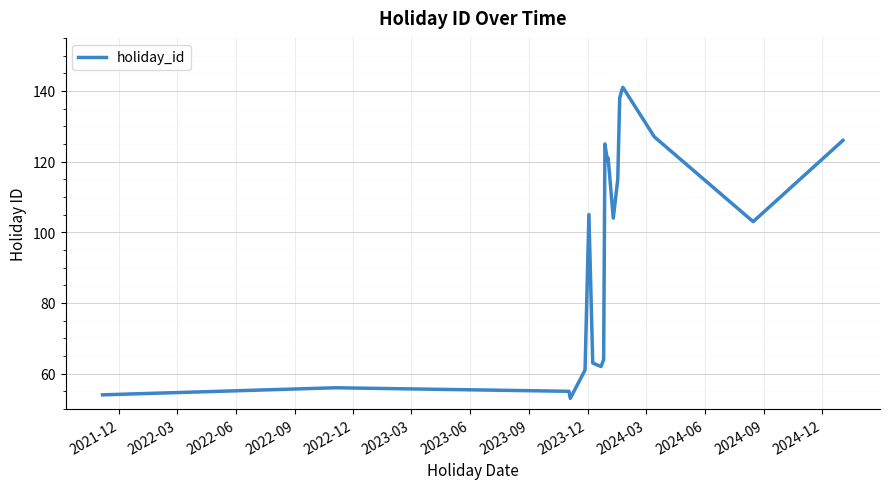

What is the smallest value displayed?

53